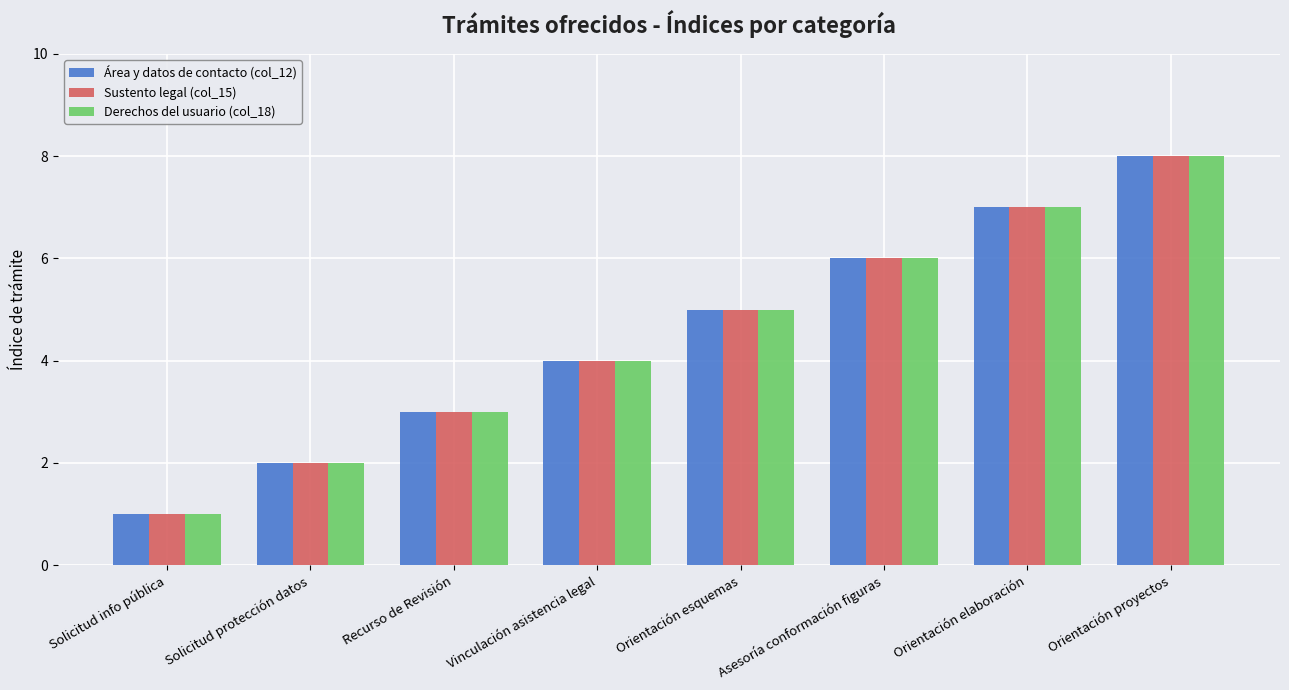

Which category has the lowest value in the Derechos del usuario (col_18) series?

Solicitud info pública